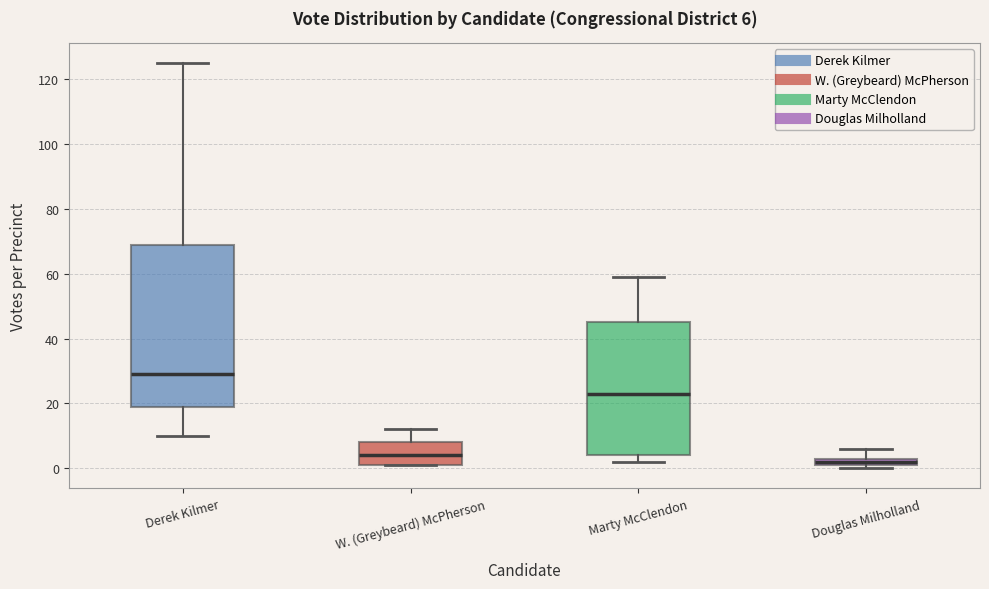

Which box is the tallest, from its lower edge to its upper edge?

Derek Kilmer